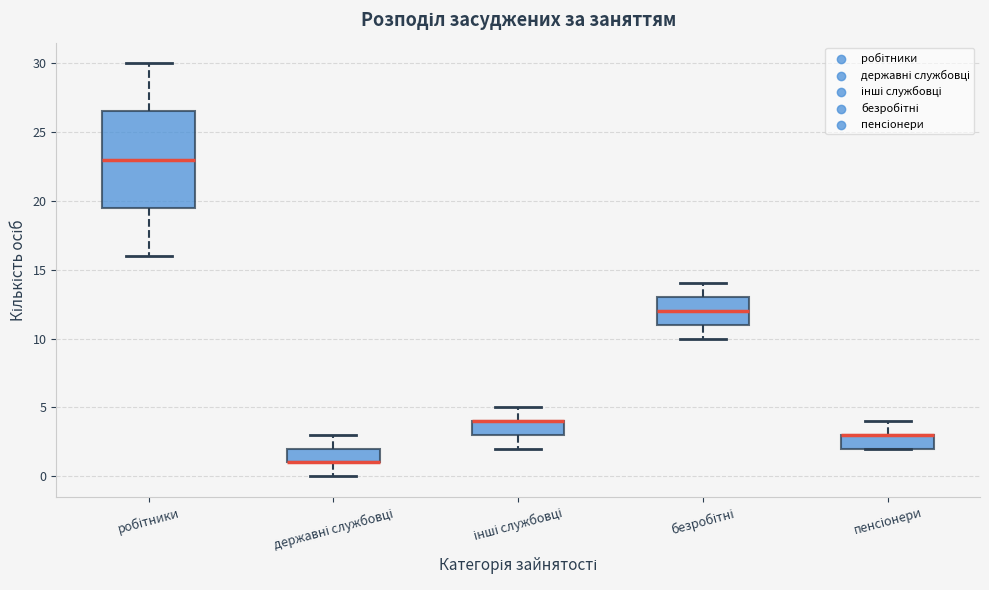

Reading left to right, read every box against the y-axis: the position of its median line, the range the box covers, and the ends of its whiskers. The values are not printed on the chart, so give them approximately, as read against the axis.

робітники: median 23.0, box 19.5 to 26.5, whiskers 16.0 to 30.0
державні службовці: median 1.0 (drawn on the box's lower edge), box 1.0 to 2.0, whiskers 0.0 to 3.0
інші службовці: median 4.0 (drawn on the box's upper edge), box 3.0 to 4.0, whiskers 2.0 to 5.0
безробітні: median 12.0, box 11.0 to 13.0, whiskers 10.0 to 14.0
пенсіонери: median 3.0 (drawn on the box's upper edge), box 2.0 to 3.0, whiskers 2.0 to 4.0